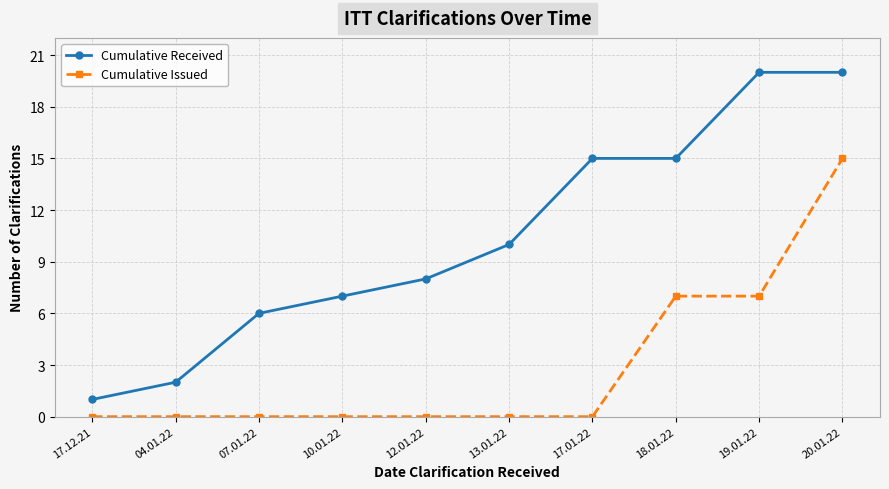

Which series has the largest range (max minus min)?

Cumulative Received